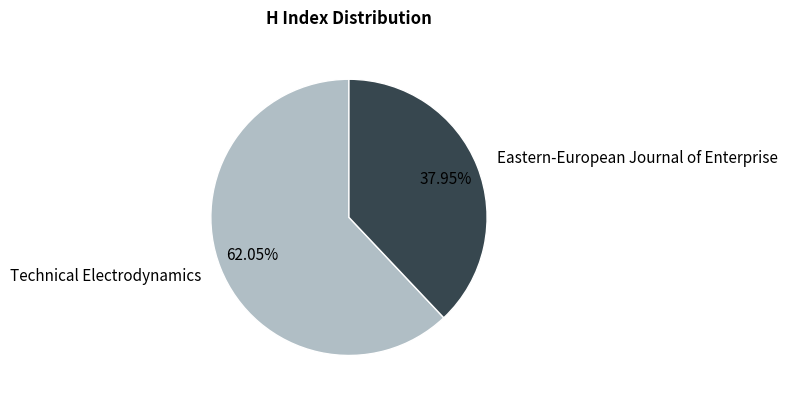

The Eastern-European Journal of Enterprise slice represents 38% of the pie. True or false?

True